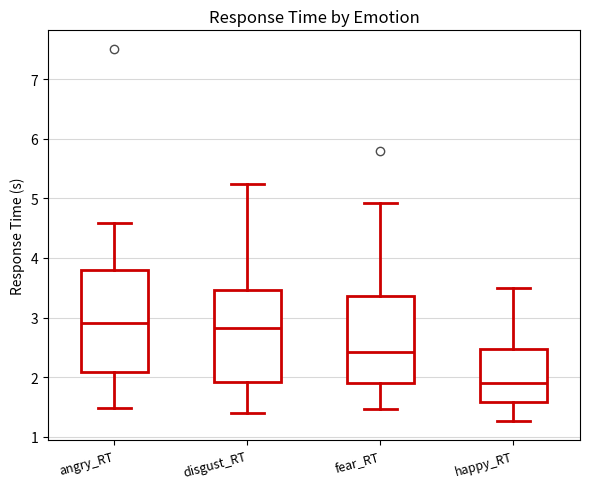

Where does the median line of the box for fear_RT sit on the y-axis? The values are not printed on the chart, so give them approximately, as read against the axis.

2.4